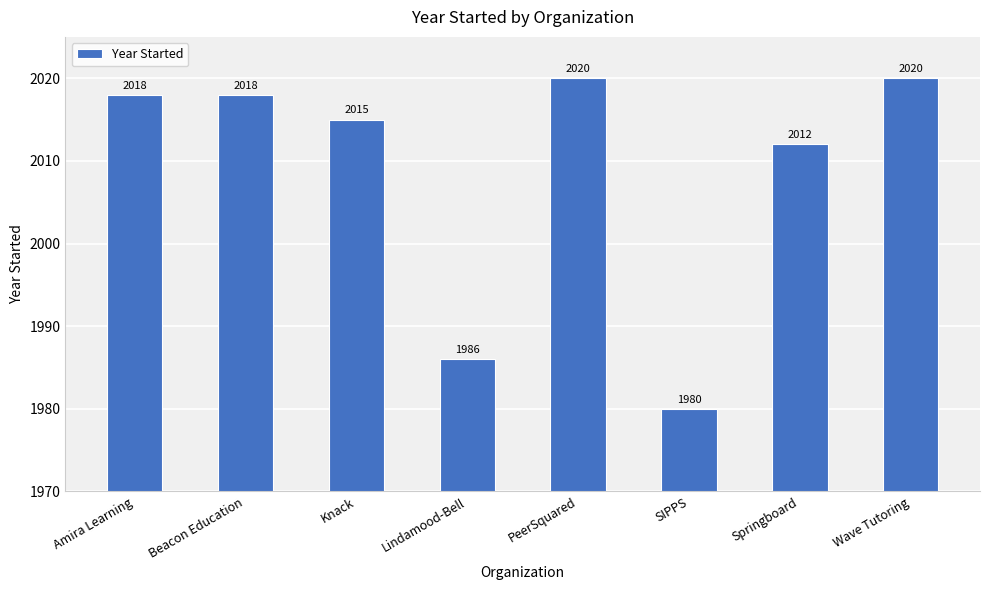

Where is the data nearest to the value 2000?

Springboard